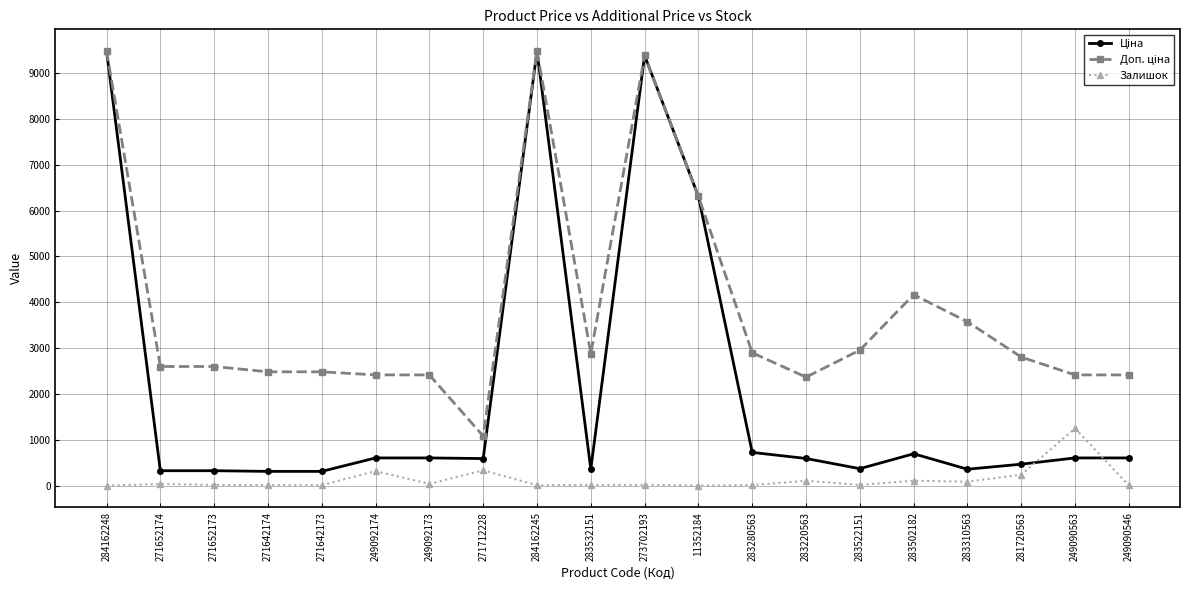

The value of Залишок at 249092174 is 316.0. True or false?

True